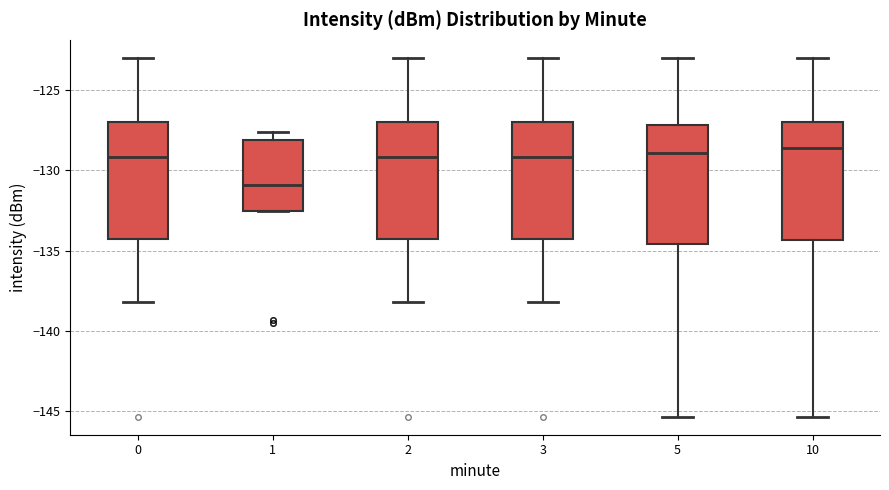

Where is the upper edge of the box at x = 3 on the y-axis? The values are not printed on the chart, so give them approximately, as read against the axis.

-127.0